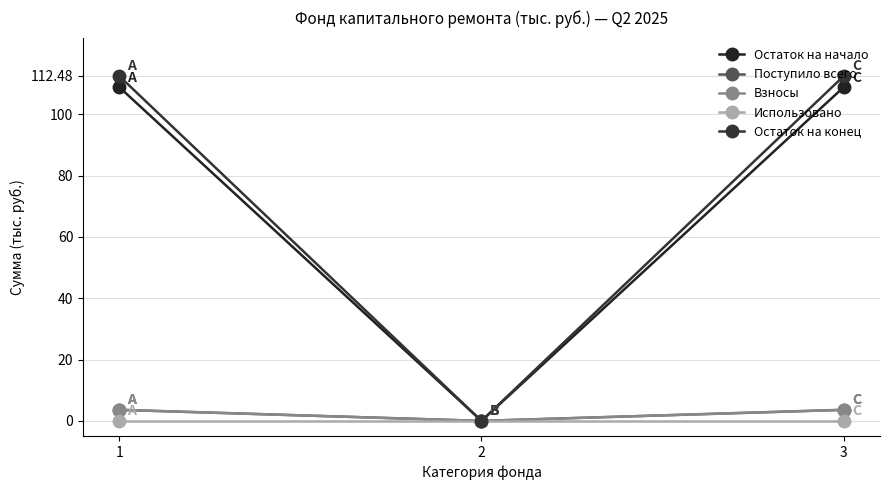

Which series has the largest total across all categories?

Остаток на конец